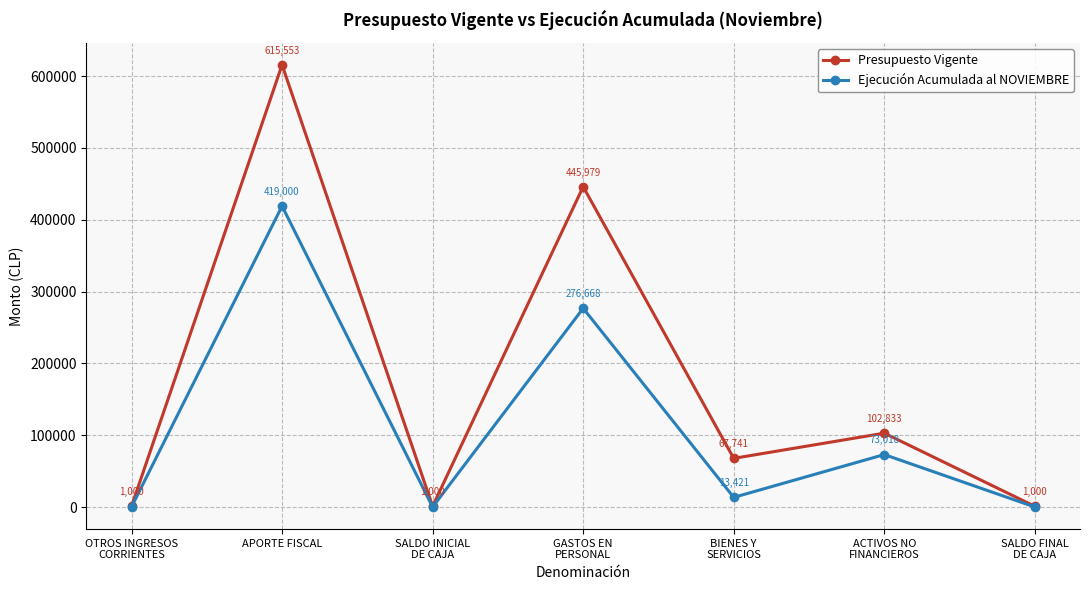

What is the label of the 7th point from the right?

OTROS INGRESOS
CORRIENTES